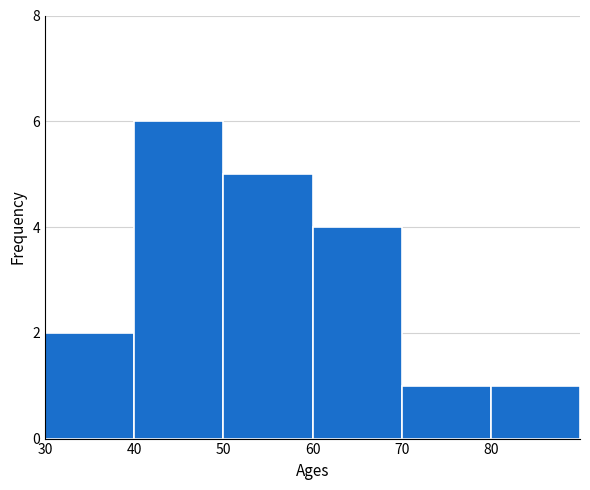

Over which range of the x-axis is the bar tallest?

40 to 50